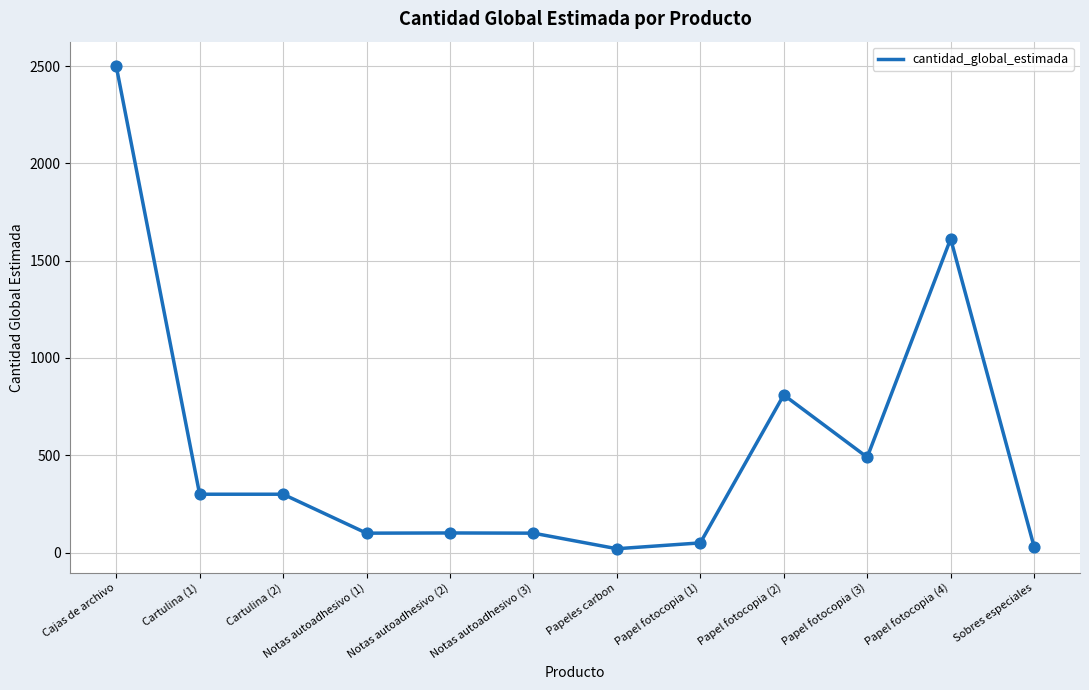

Approximately how many times larger is the value at Cartulina (2) compared to Cajas de archivo?

0.1